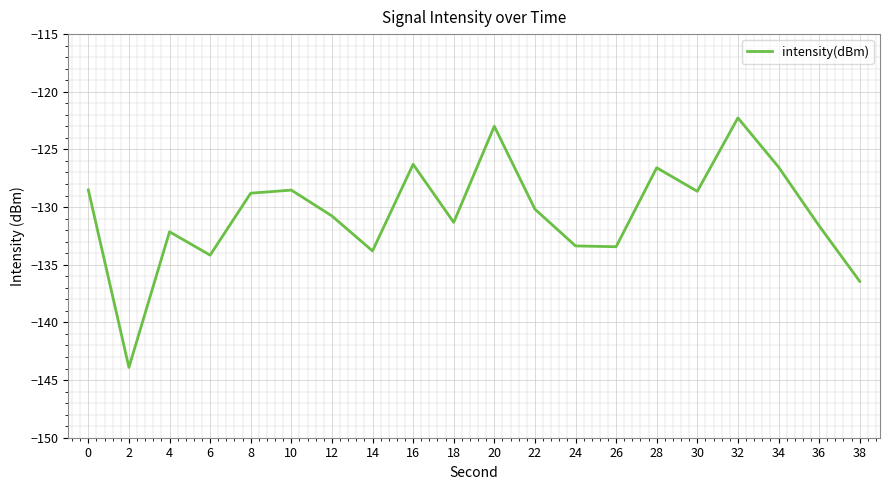

How many interior local valleys (lower than both neighbors) does the data have?

6